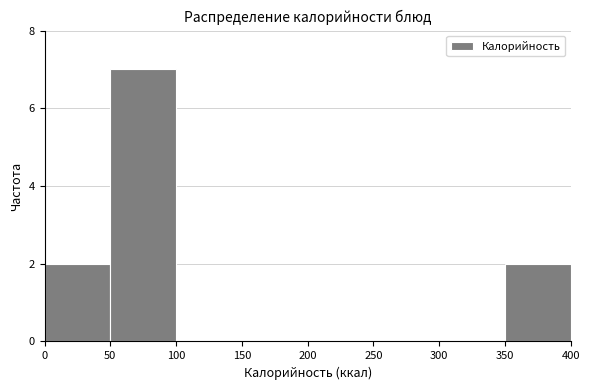

How tall is the bar that spans 350 to 400 on the x-axis? The values are not printed on the chart, so give them approximately, as read against the axis.

2